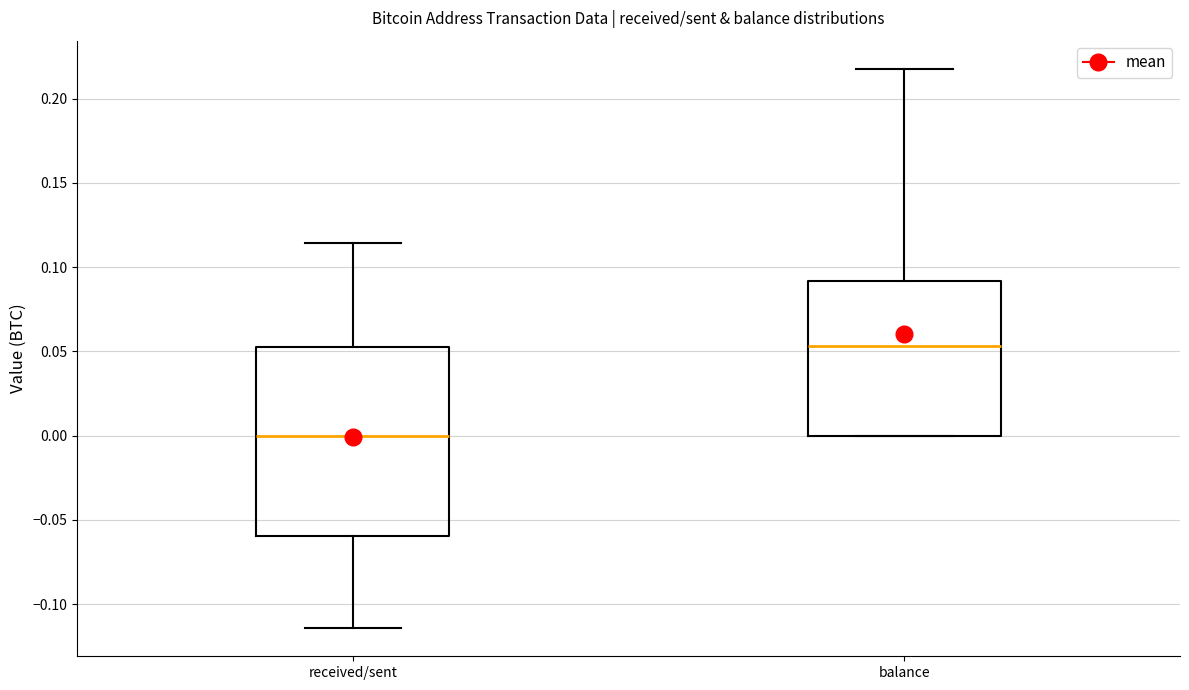

Which box is the tallest, from its lower edge to its upper edge?

received/sent